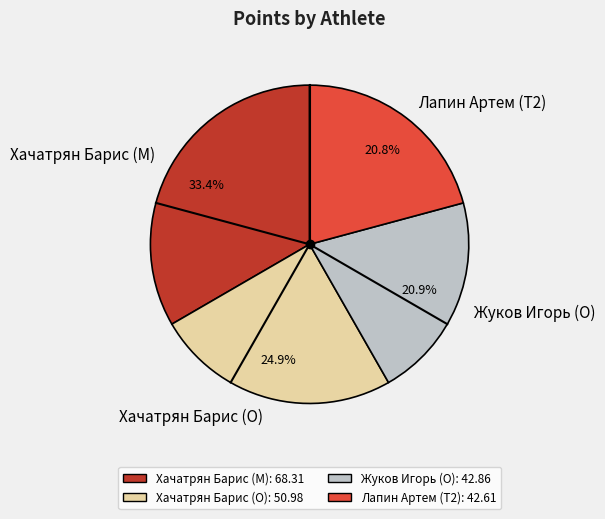

What is the total percentage of Хачатрян Барис (M) and Жуков Игорь (O)?

54.3%